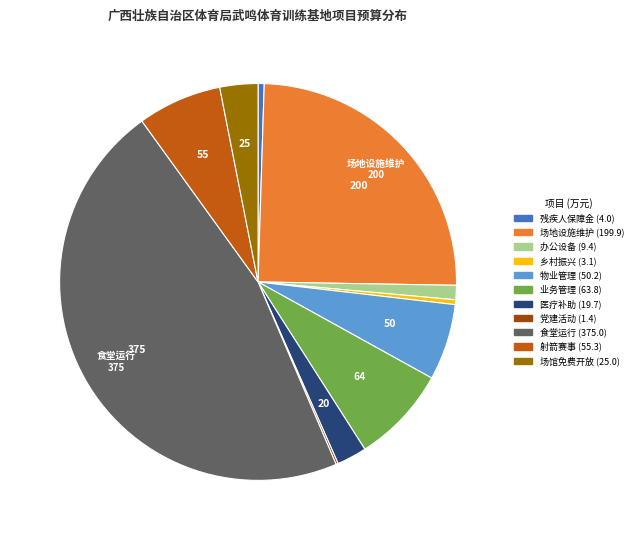

Is there any slice that represents more than half of the pie?

No